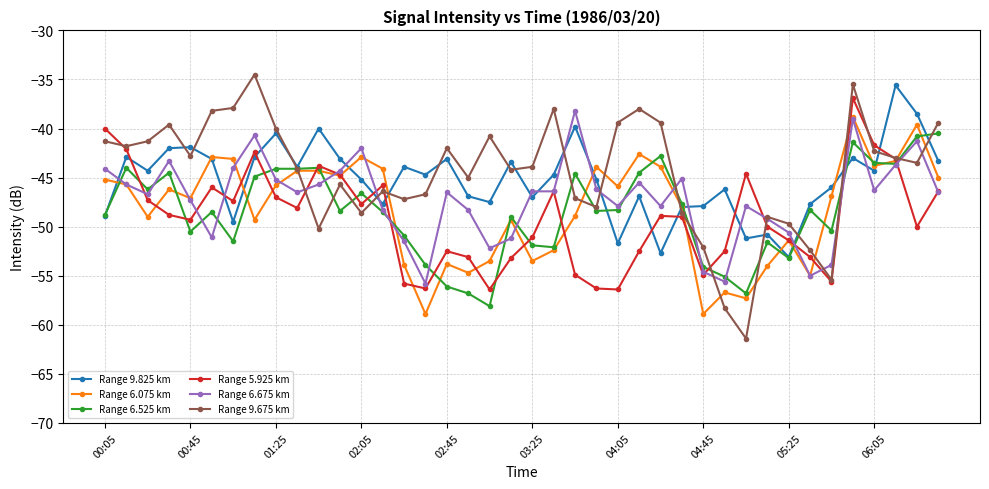

What is the lowest value of the Range 6.525 km series?

-58.1